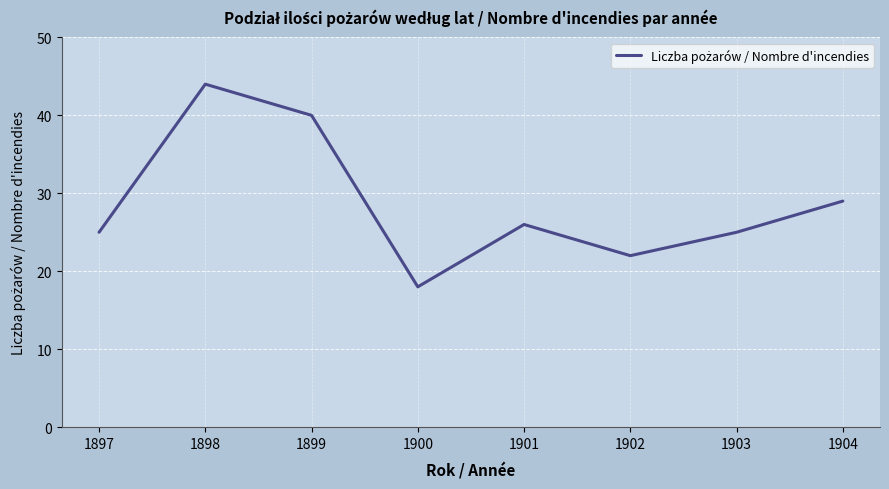

The value at 1902 is 22. True or false?

True